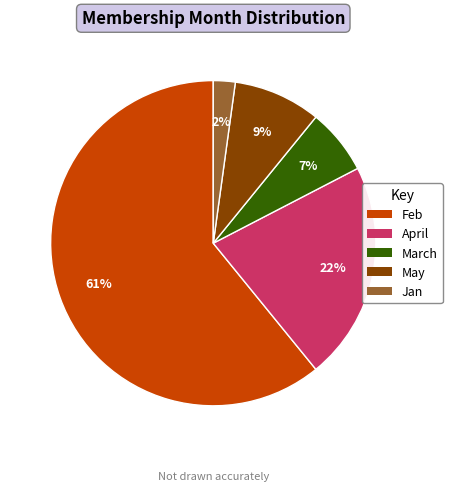

How many slices are in this pie chart?

5